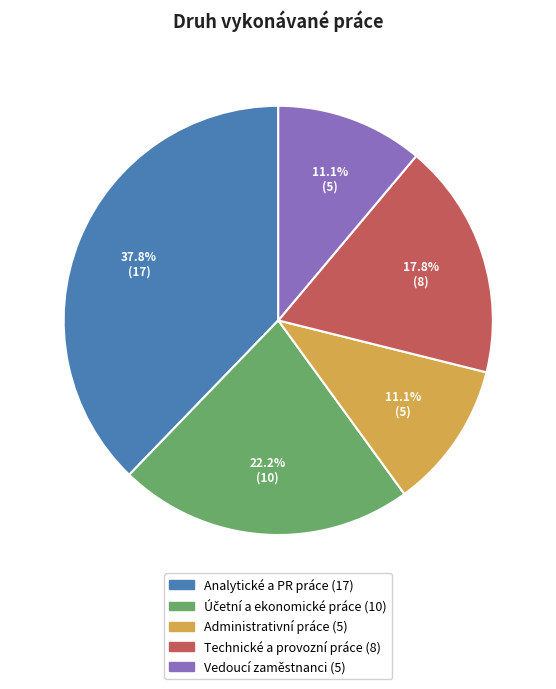

How many slices are in this pie chart?

5